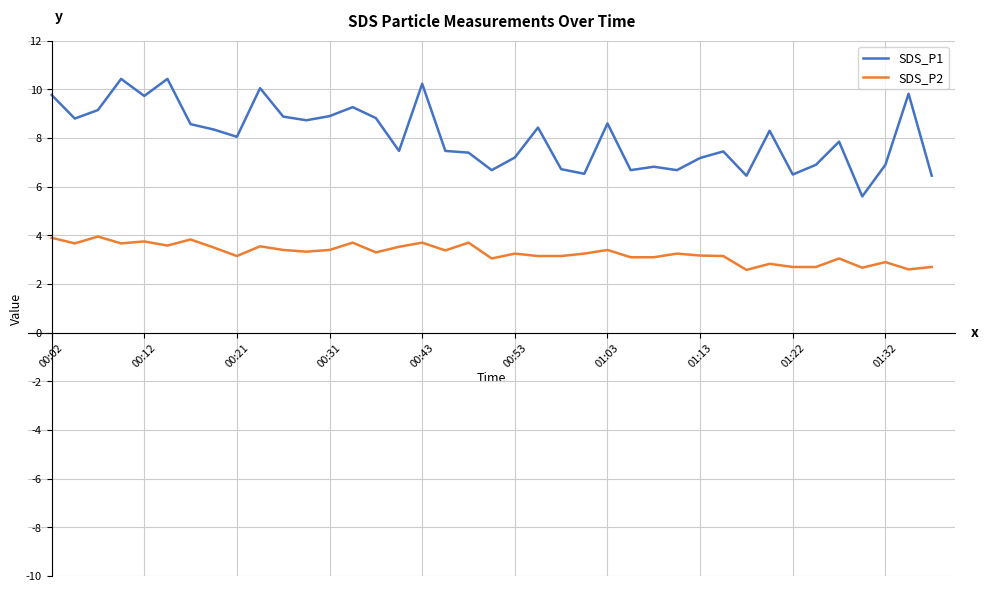

List the series in order of their peak value, lowest first.

SDS_P2, SDS_P1